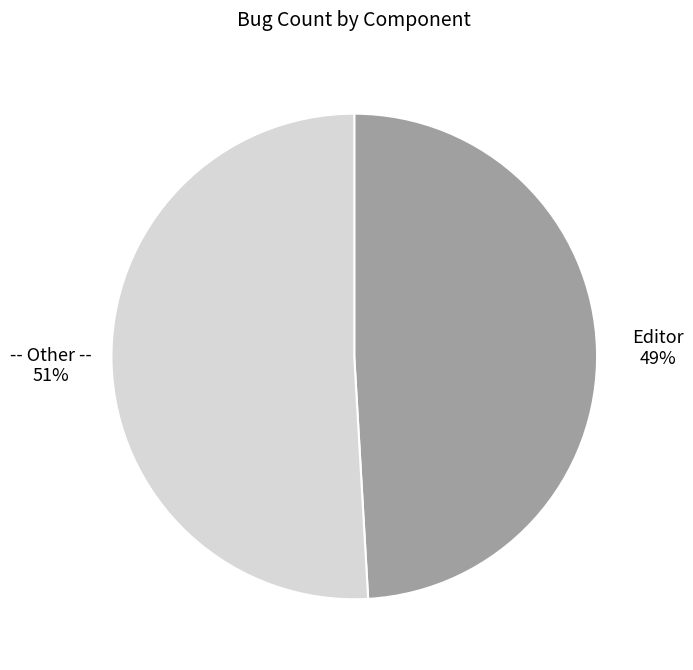

What percentage is the Editor slice, to the nearest percent?

49%